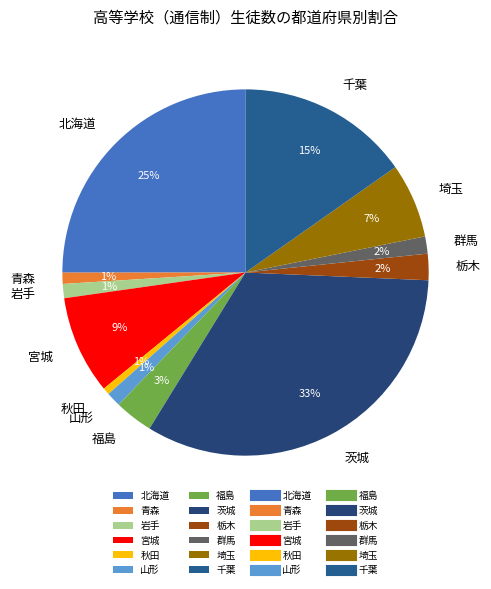

Count the number of slices in the pie.

12